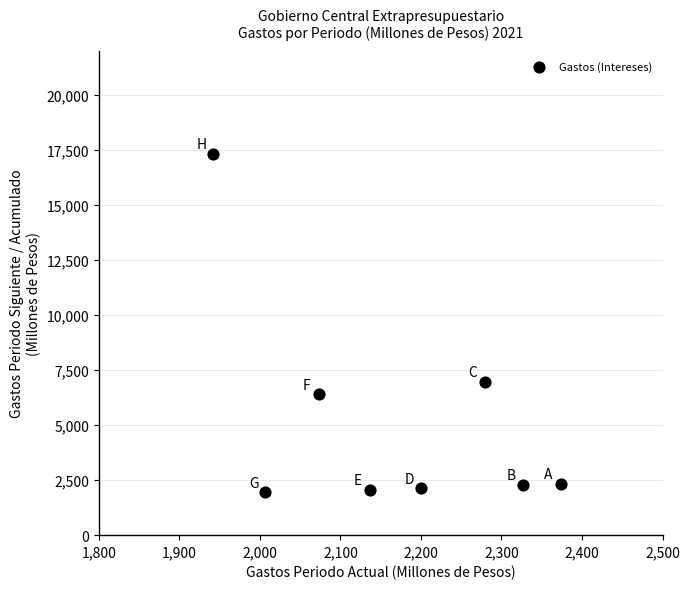

What is the range of X values (max minus min)?

432.2